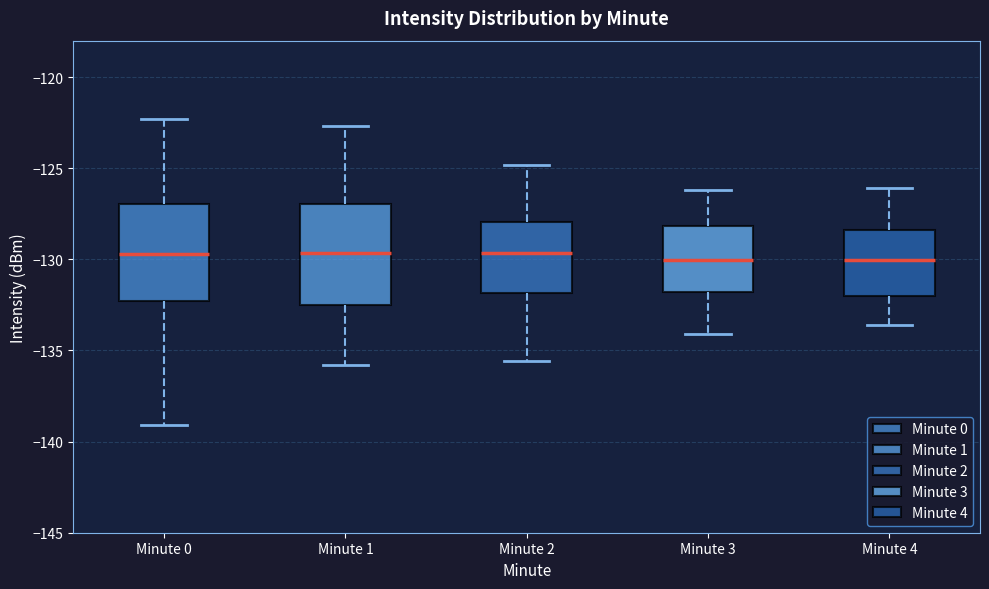

Reading left to right, transcribe this box plot: for each box, give where its median line is, the range the box spans, and where its two whiskers end, as read against the y-axis. The values are not printed on the chart, so give them approximately, as read against the axis.

Minute 0: median -129.5, box -132.5 to -127.0, whiskers -139.0 to -122.5
Minute 1: median -129.5, box -132.5 to -127.0, whiskers -136.0 to -122.5
Minute 2: median -129.5, box -132.0 to -128.0, whiskers -135.5 to -125.0
Minute 3: median -130.0, box -132.0 to -128.0, whiskers -134.0 to -126.0
Minute 4: median -130.0, box -132.0 to -128.5, whiskers -133.5 to -126.0